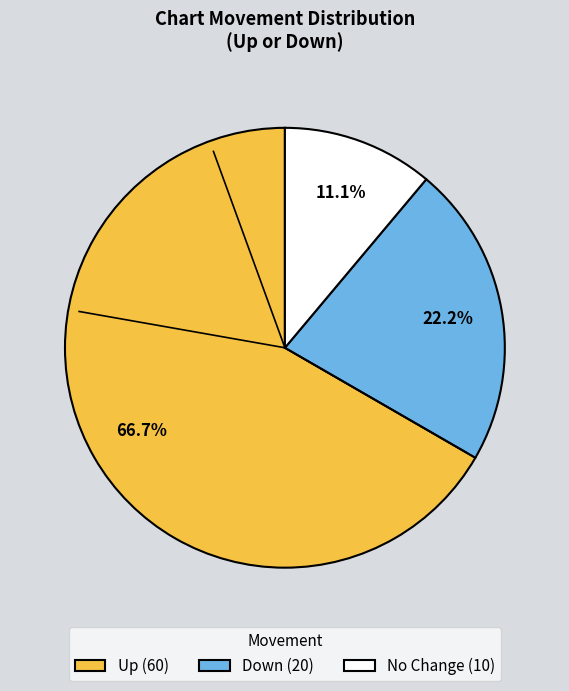

Which slice is the largest?

Up (60)